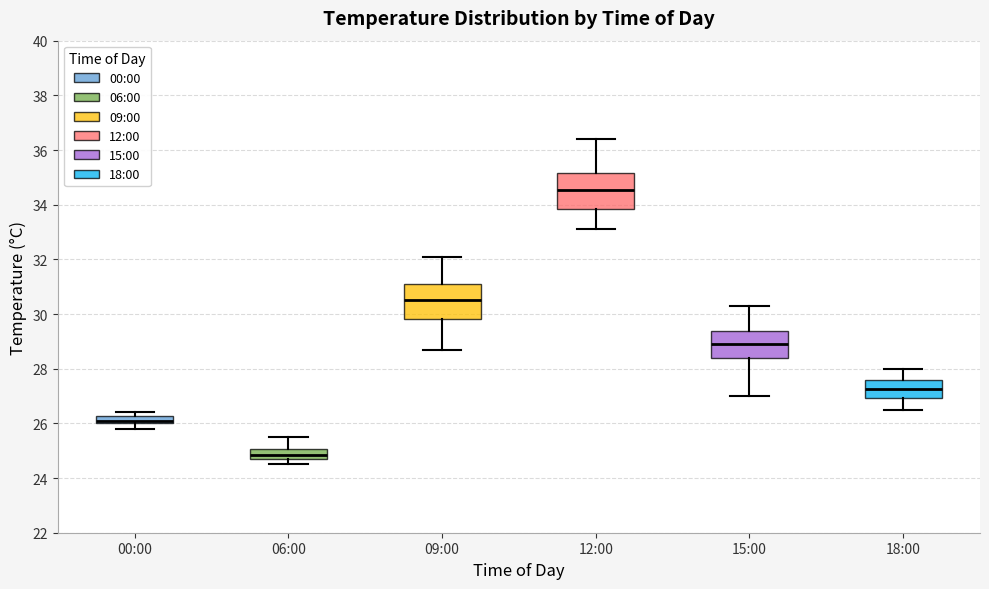

Where does the upper whisker of the box for 12:00 end on the y-axis? The values are not printed on the chart, so give them approximately, as read against the axis.

36.4